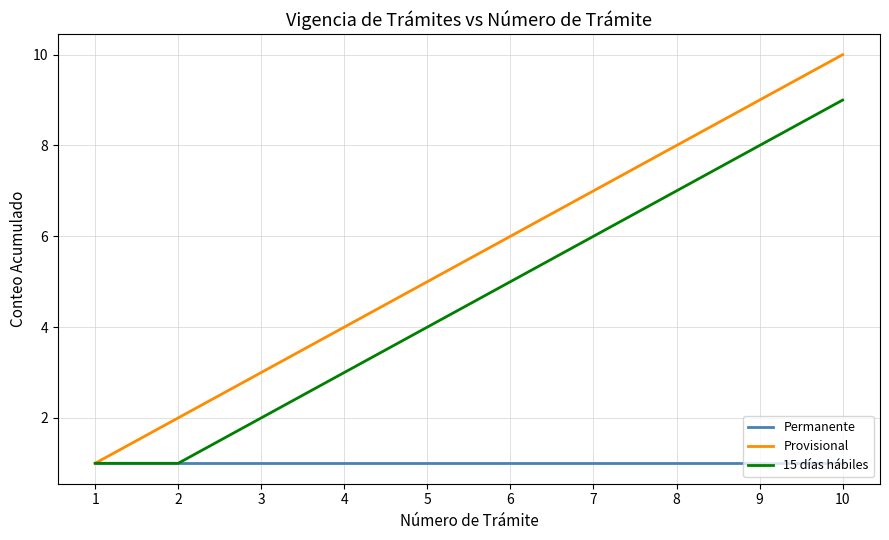

Which series has the largest range (max minus min)?

Provisional